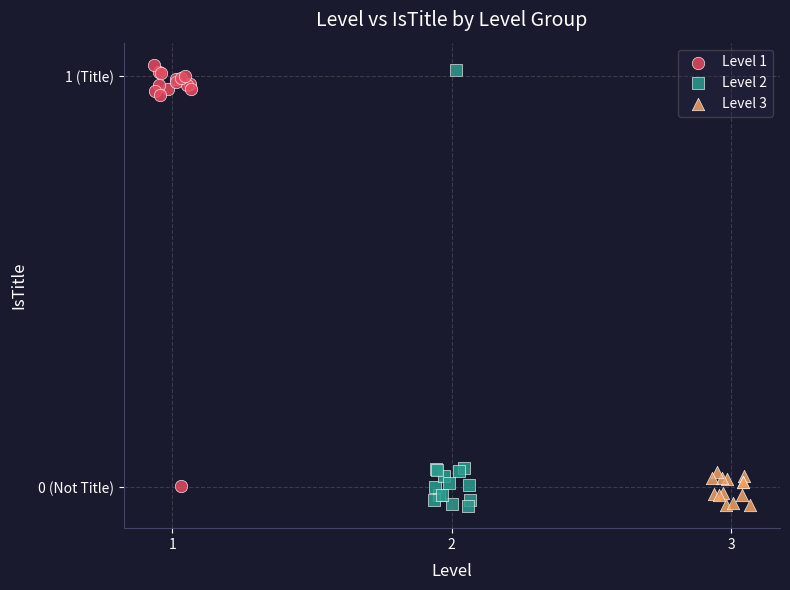

What are all the series names shown in the legend?

Level 1, Level 2, Level 3